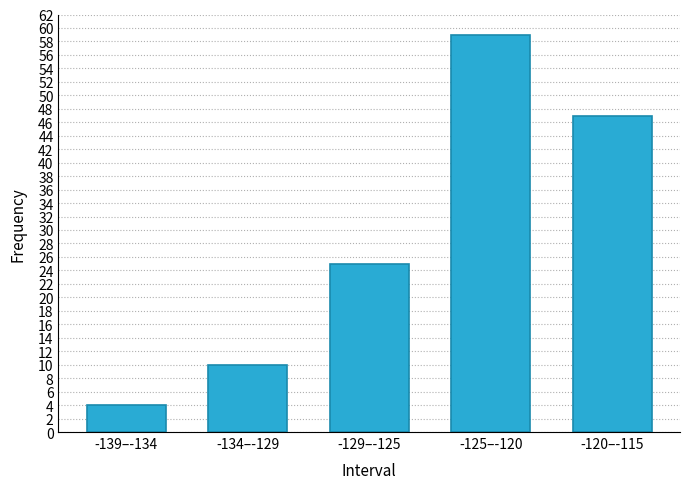

Reading left to right, list all the values displayed in this chart.

4	10	25	59	47